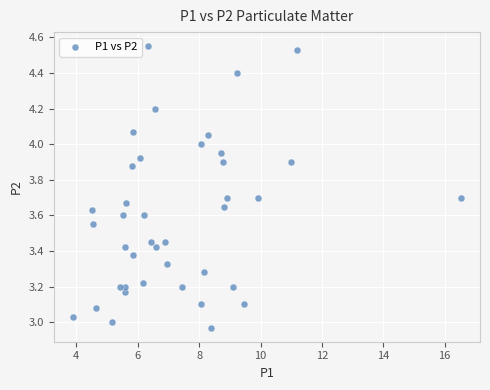

What is the range of Y values (max minus min)?

1.6